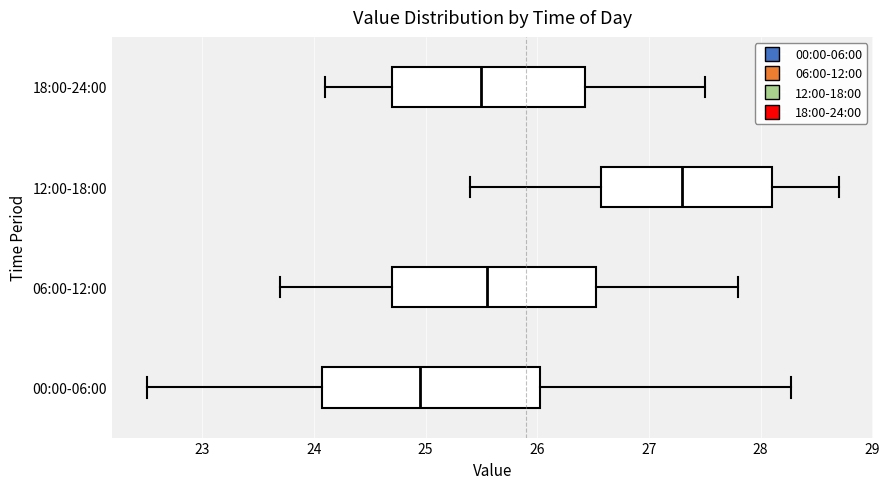

Which box has the furthest to the right median line?

12:00-18:00